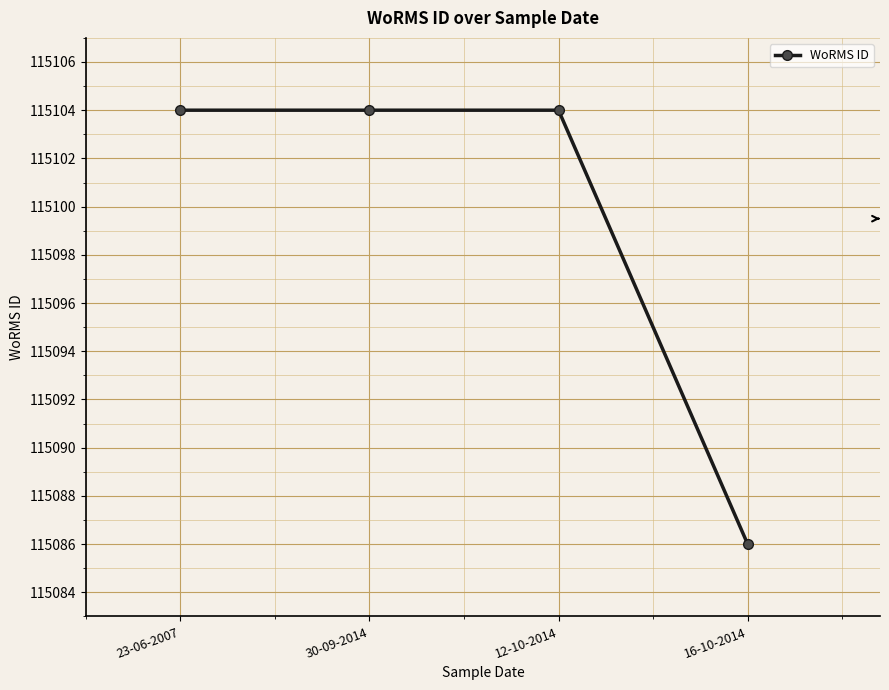

How many distinct data groups are displayed?

1